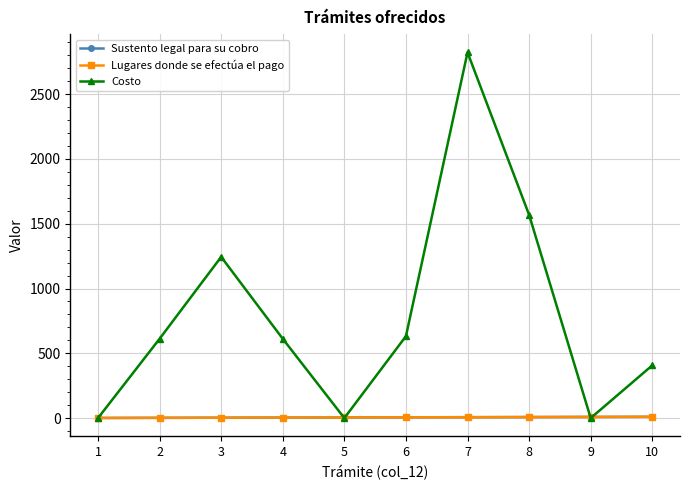

Is this an area chart (filled region under the line)?

No